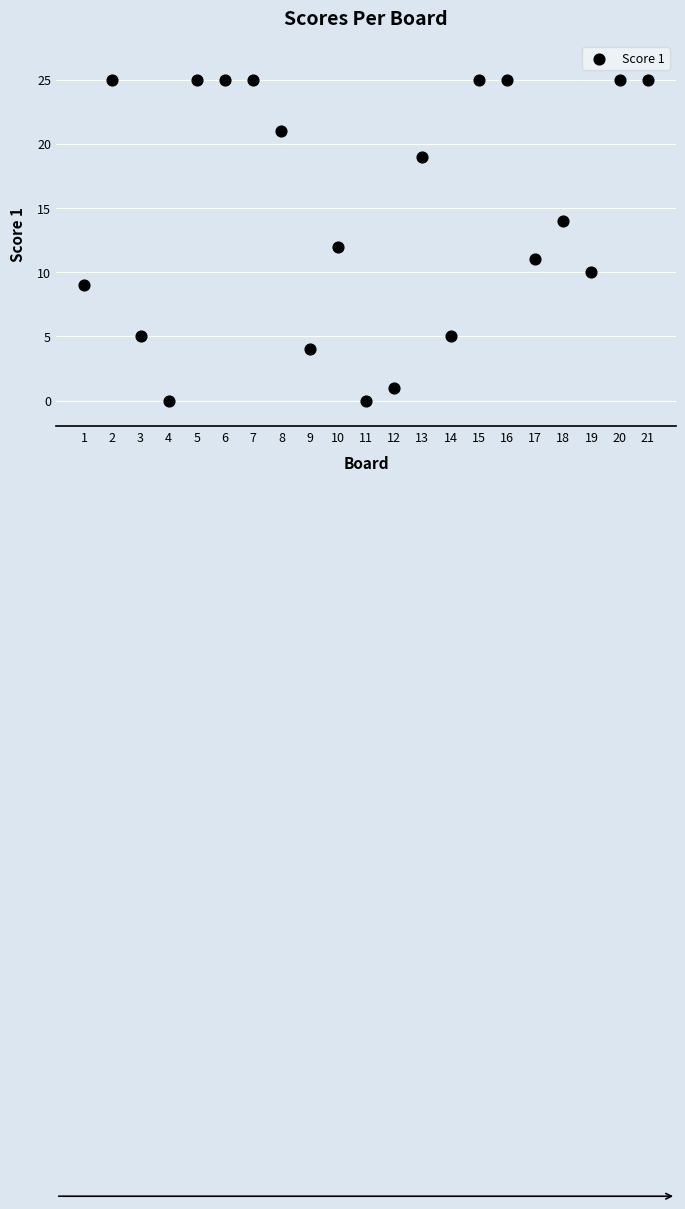

What is the range of Y values (max minus min)?

25